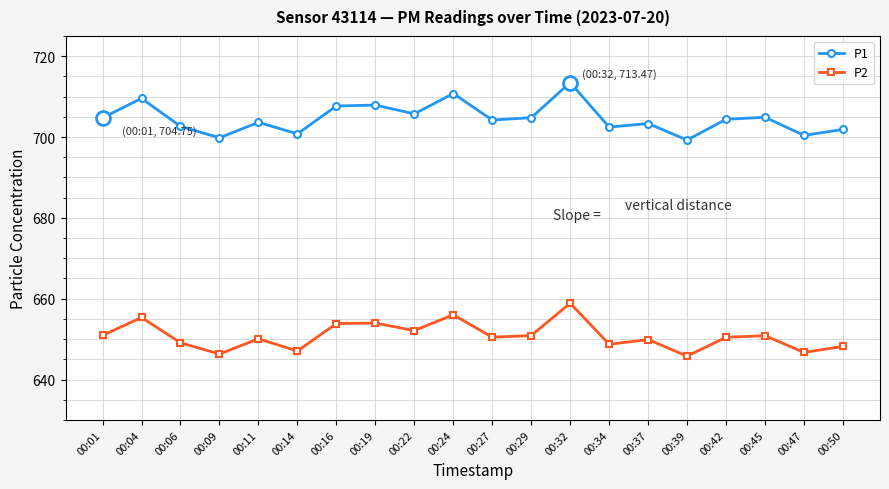

At 00:32, list the series in order from smallest to largest.

P2, P1